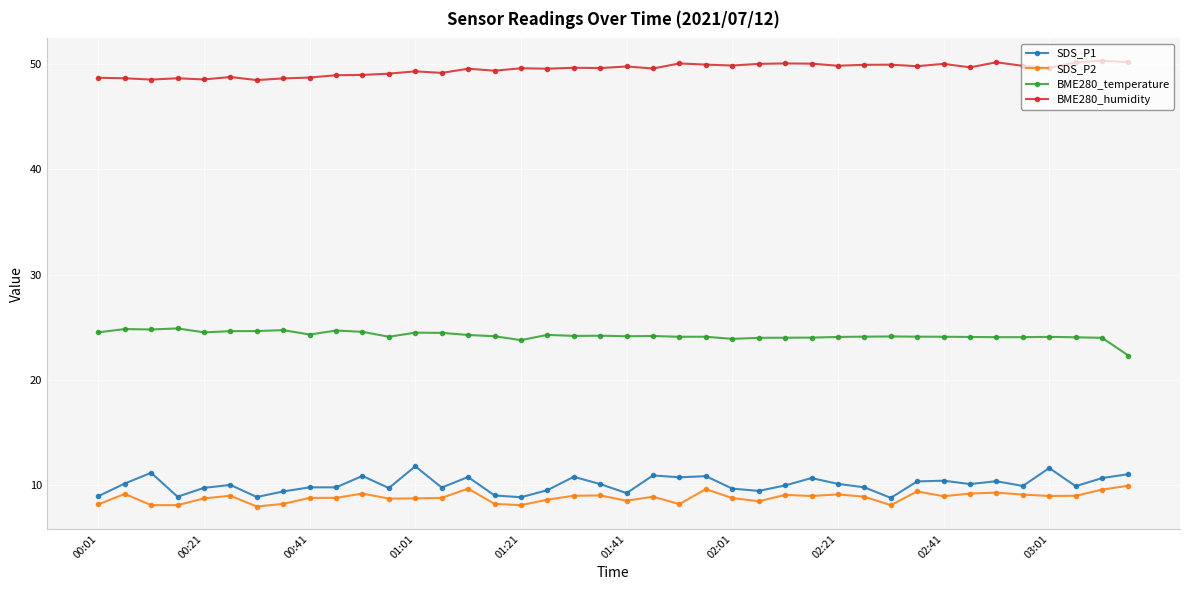

List the series in order of their peak value, lowest first.

SDS_P2, SDS_P1, BME280_temperature, BME280_humidity